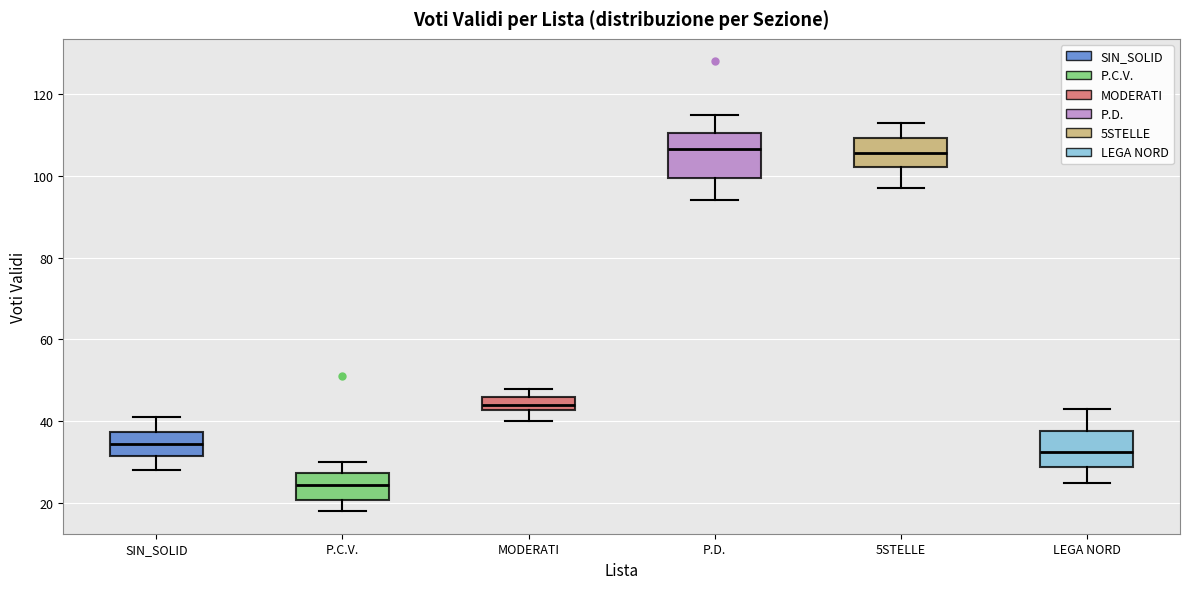

Where does the lower whisker of the box for MODERATI end on the y-axis? The values are not printed on the chart, so give them approximately, as read against the axis.

40